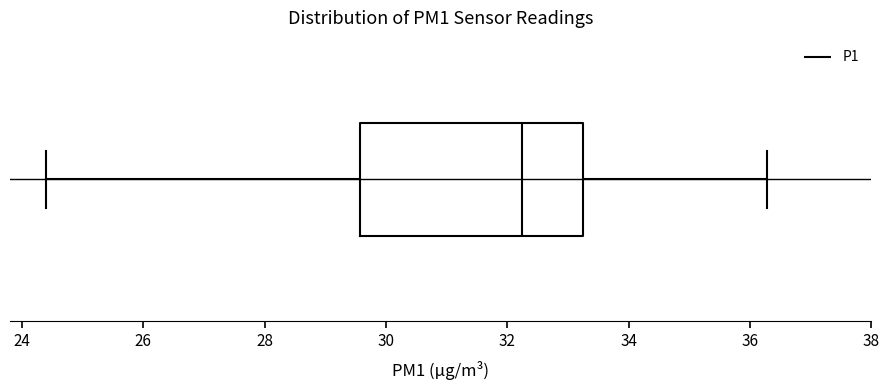

Read this box plot against the x-axis: the position of the median line, the range covered by the box, and the ends of both whiskers. The values are not printed on the chart, so give them approximately, as read against the axis.

median 32.2, box 29.6 to 33.2, whiskers 24.4 to 36.2